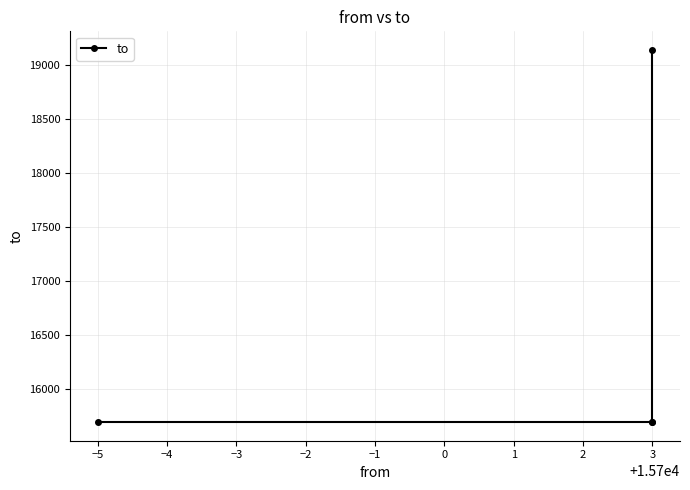

What is the greatest value displayed?

19141